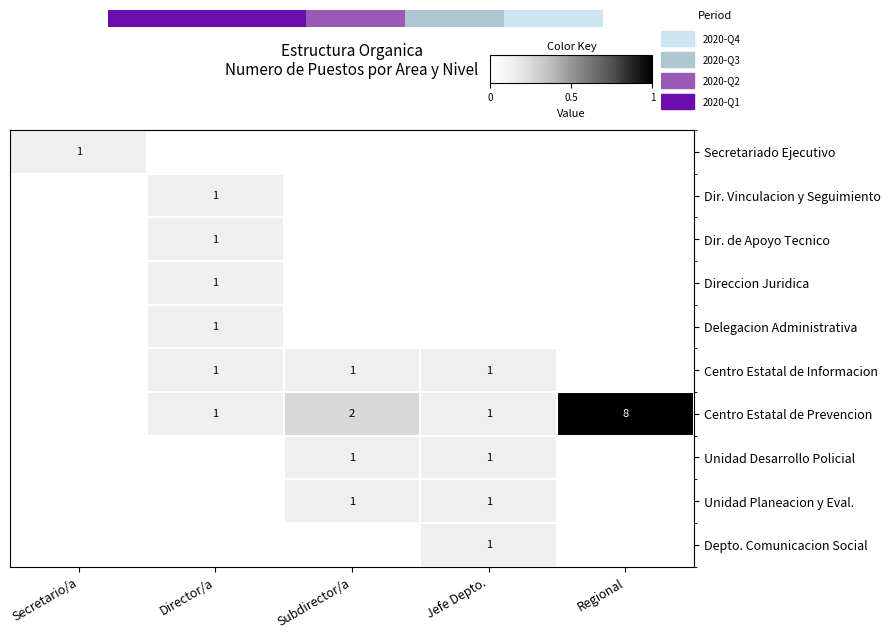

The value of Centro Estatal de Prevencion at Regional is 3. True or false?

False